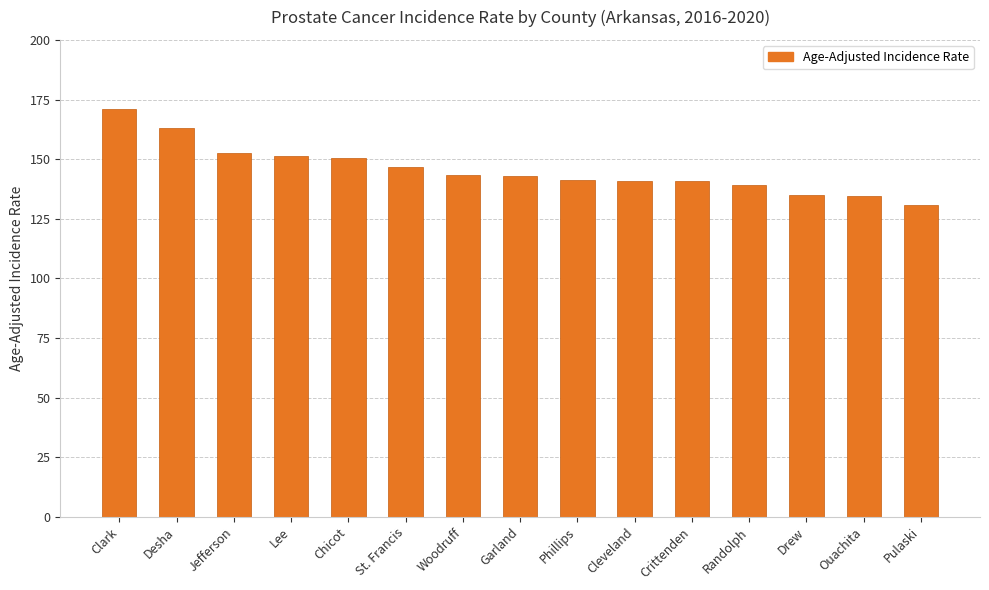

What position from the left is Phillips?

9